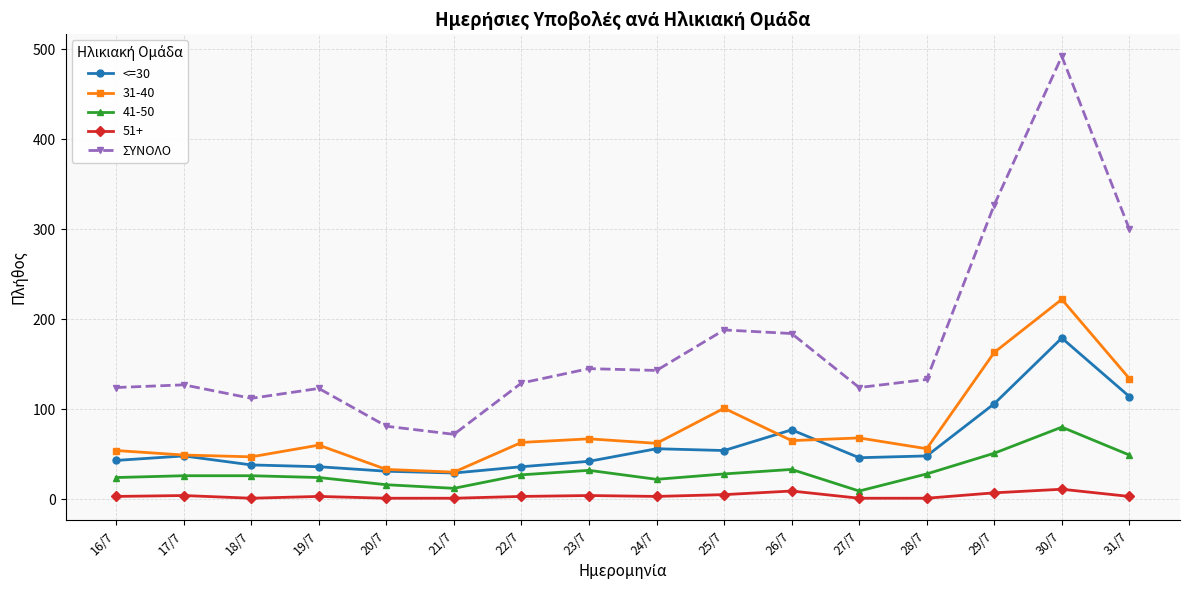

Is this an area chart (filled region under the line)?

No